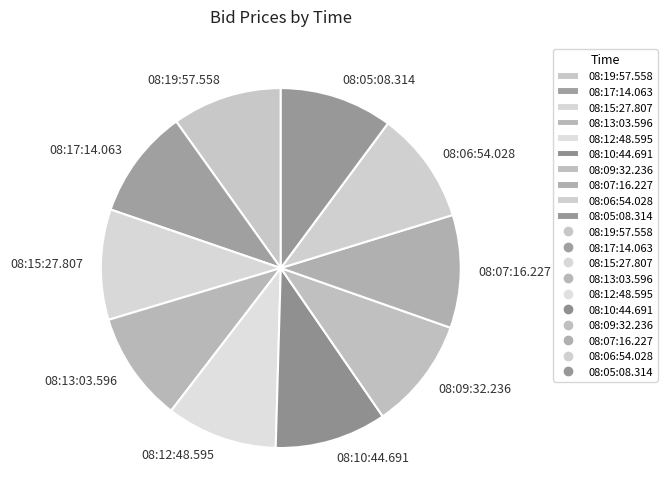

The 08:09:32.236 slice represents 10% of the pie. True or false?

True